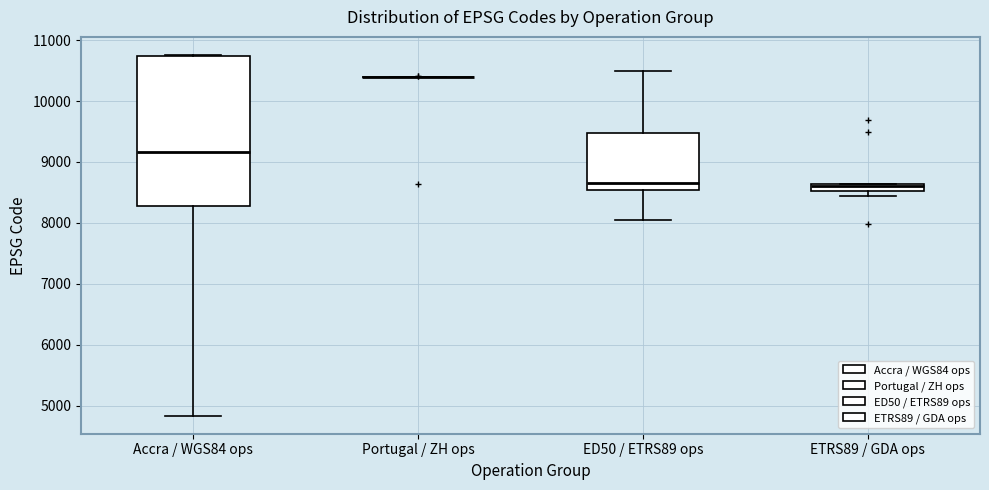

Where is the lower edge of the box for ED50 / ETRS89 ops on the y-axis? The values are not printed on the chart, so give them approximately, as read against the axis.

8500